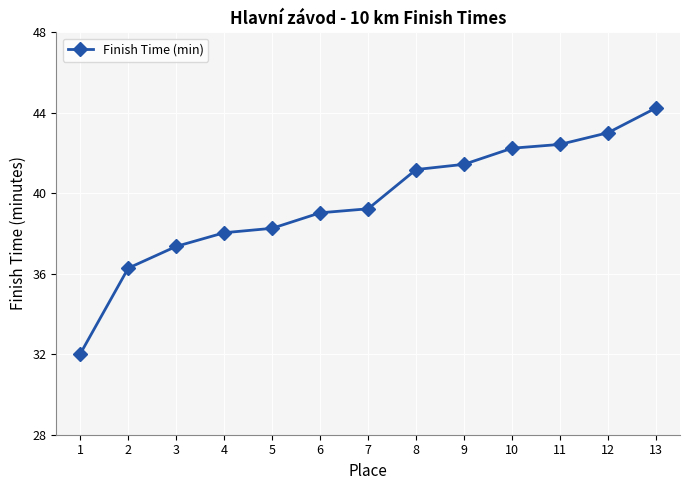

List the labels in order of value, smallest first.

1, 2, 3, 4, 5, 6, 7, 8, 9, 10, 11, 12, 13